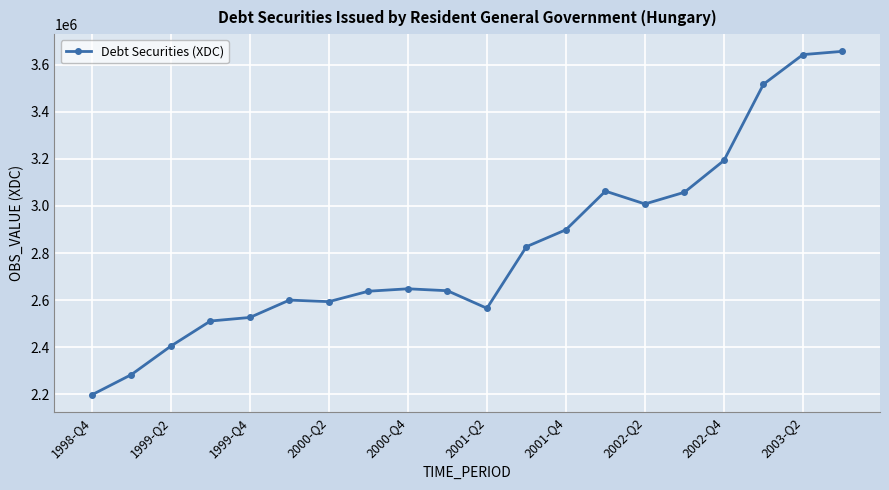

What is the value of the 5th point from the left?

2526746